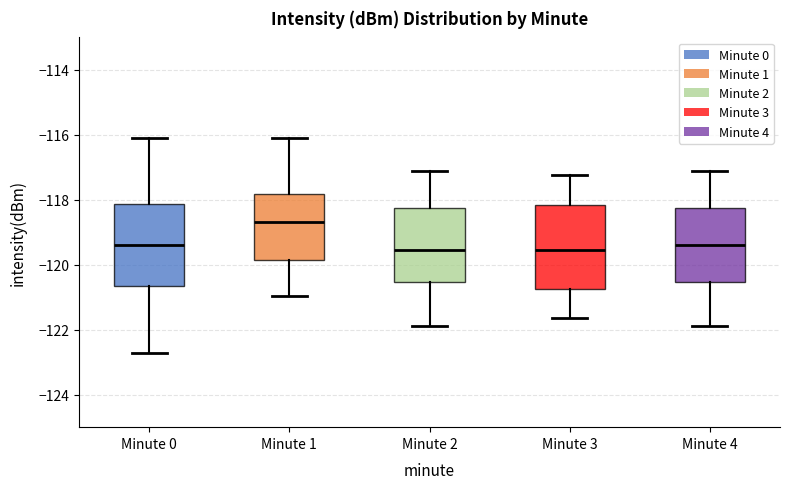

Reading left to right, read every box against the y-axis: the position of its median line, the range the box covers, and the ends of its whiskers. The values are not printed on the chart, so give them approximately, as read against the axis.

Minute 0: median -119.4, box -120.6 to -118.2, whiskers -122.8 to -116.2
Minute 1: median -118.6, box -119.8 to -117.8, whiskers -121.0 to -116.2
Minute 2: median -119.6, box -120.6 to -118.2, whiskers -121.8 to -117.2
Minute 3: median -119.6, box -120.8 to -118.2, whiskers -121.6 to -117.2
Minute 4: median -119.4, box -120.6 to -118.2, whiskers -121.8 to -117.2